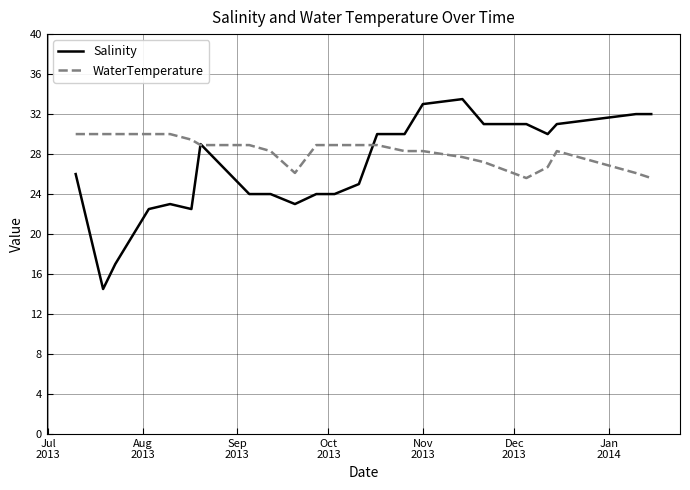

What is the difference between the second highest and second lowest values in the Salinity series?

16.5